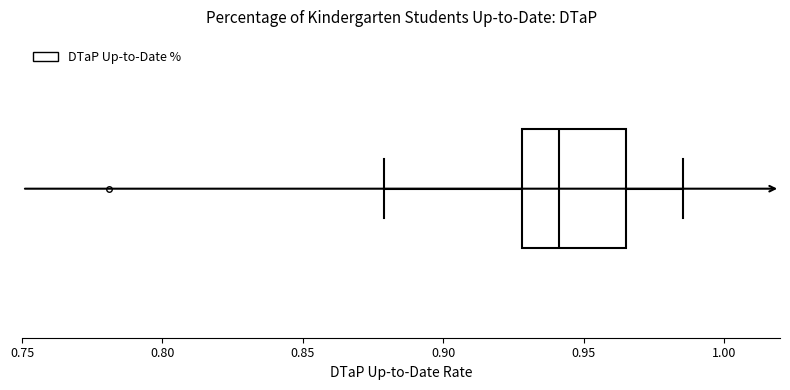

Where is the right edge of the box on the x-axis? The values are not printed on the chart, so give them approximately, as read against the axis.

0.965